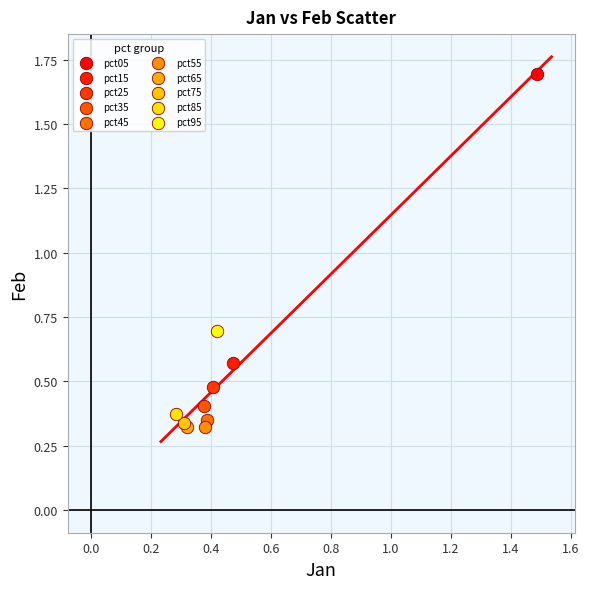

What are all the series names shown in the legend?

pct05, pct15, pct25, pct35, pct45, pct55, pct65, pct75, pct85, pct95